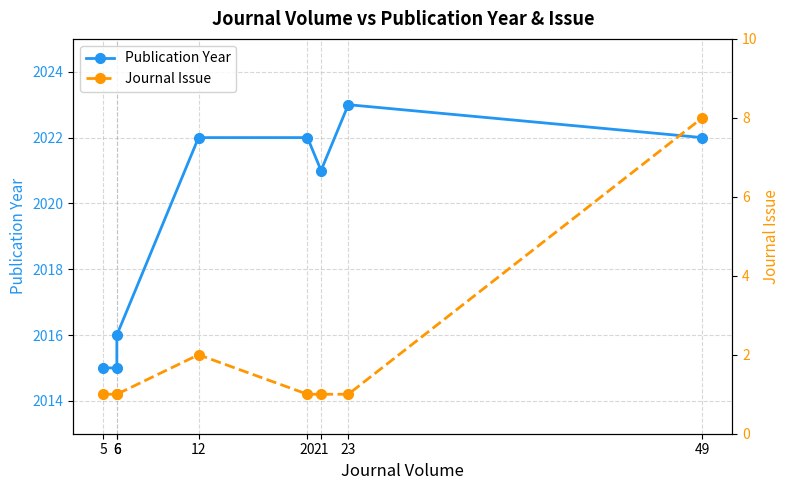

How many Publication Year values are between 2016 and 2022?

5